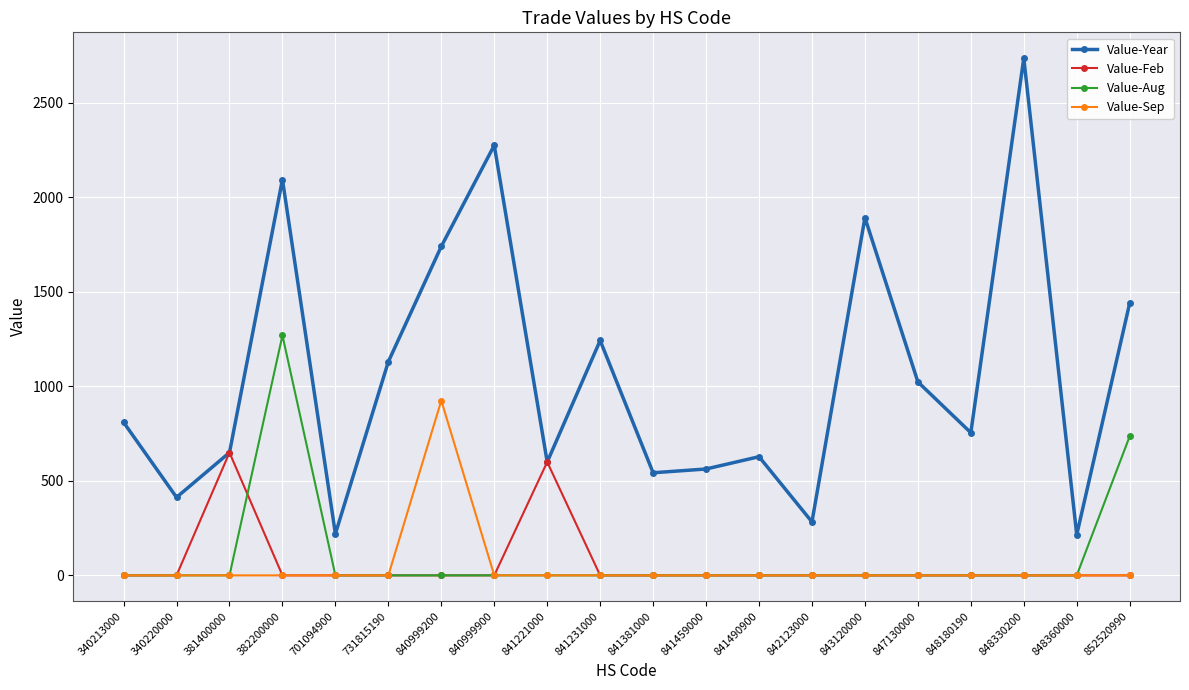

What is the difference between the maximum and minimum values in the Value-Aug series?

1270